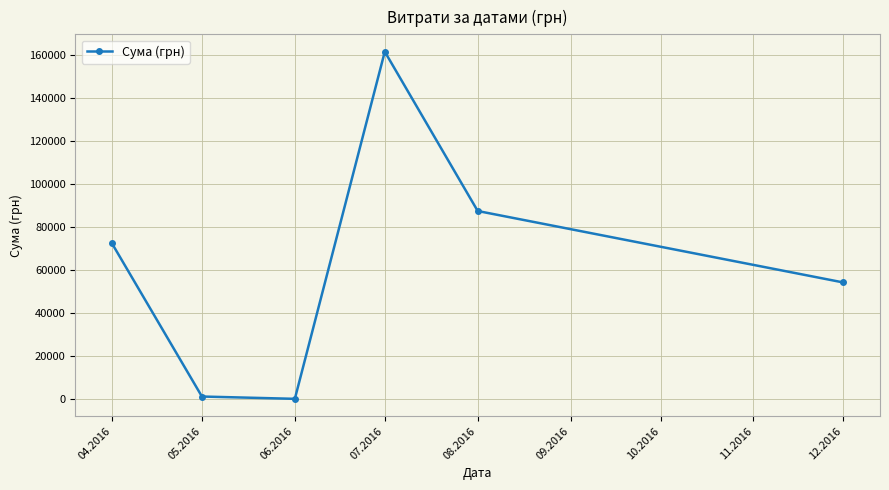

What is the label of the 4th point from the left?

07.2016